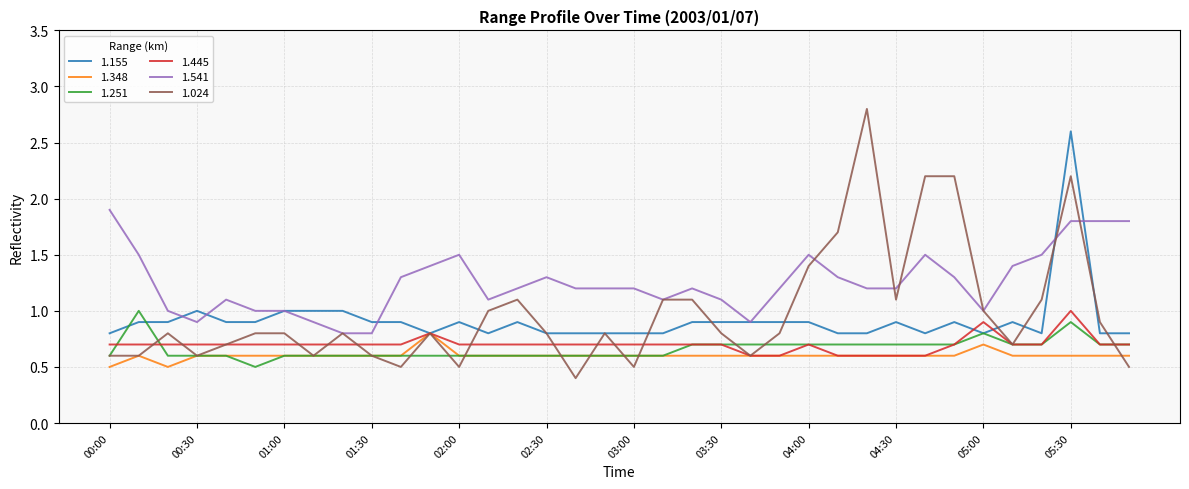

True or false: 1.541 and 1.445 cross at least once.

False